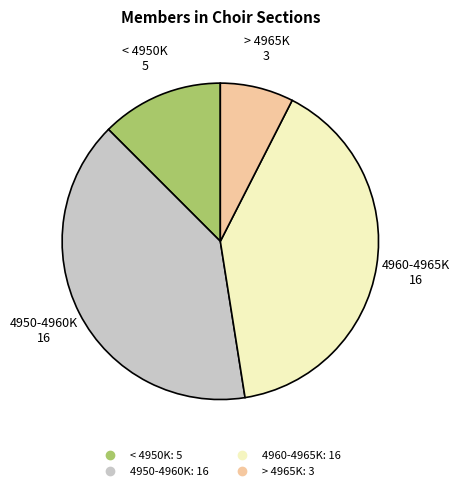

How many segments does this pie chart have?

4